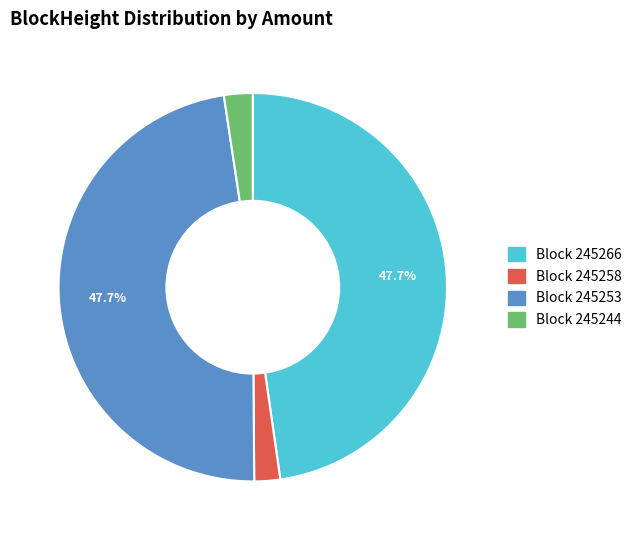

Does any single category account for the majority?

No